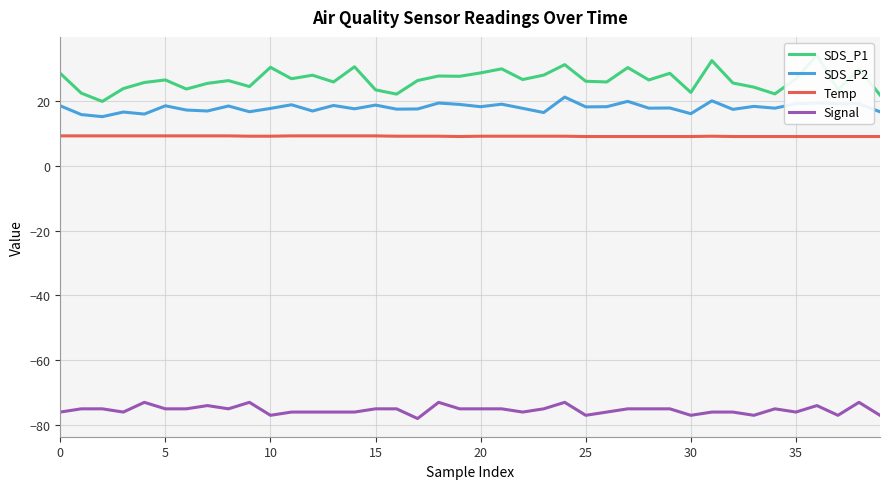

What is the difference between the Temp values at 17 and 12?

0.1